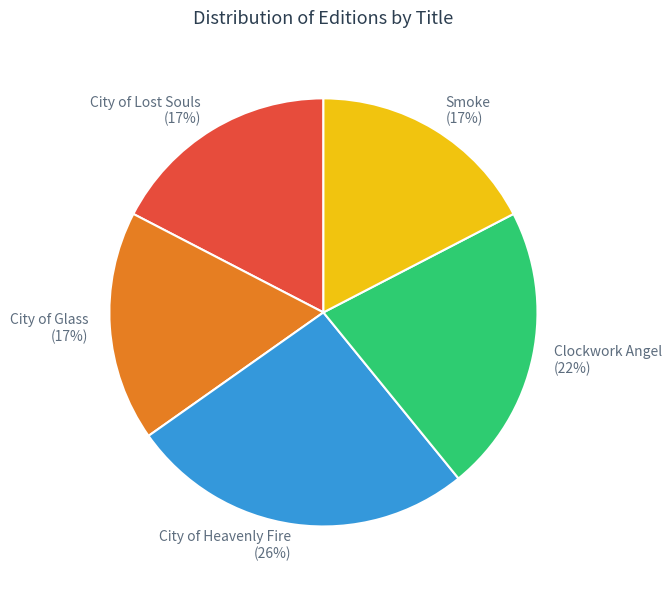

To the nearest percent, what percentage of the pie is Clockwork Angel?

22%